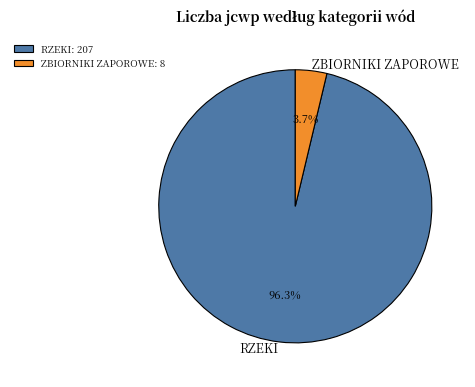

Which category accounts for the majority?

RZEKI